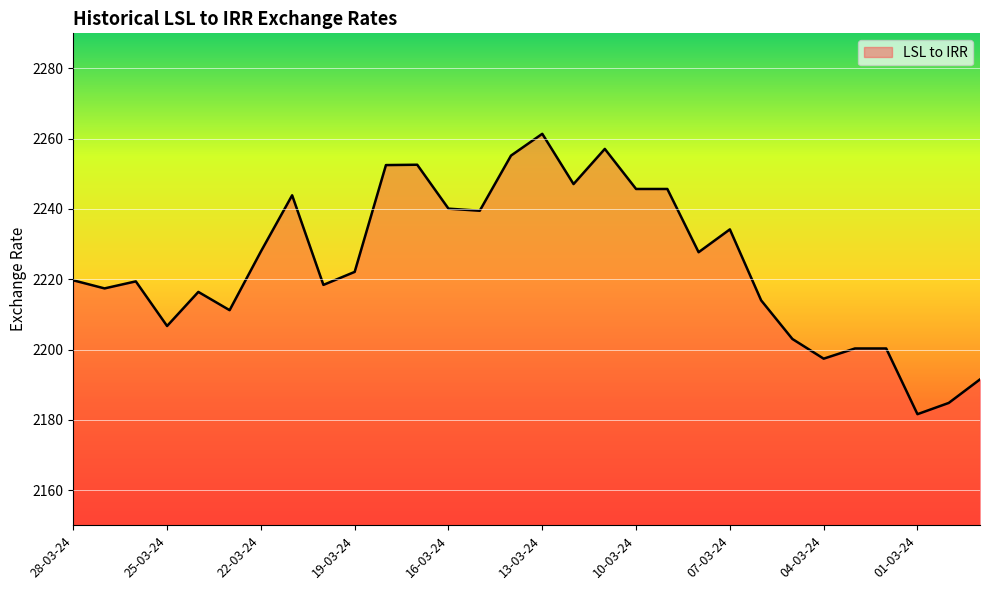

What is the greatest value displayed?

2261.4